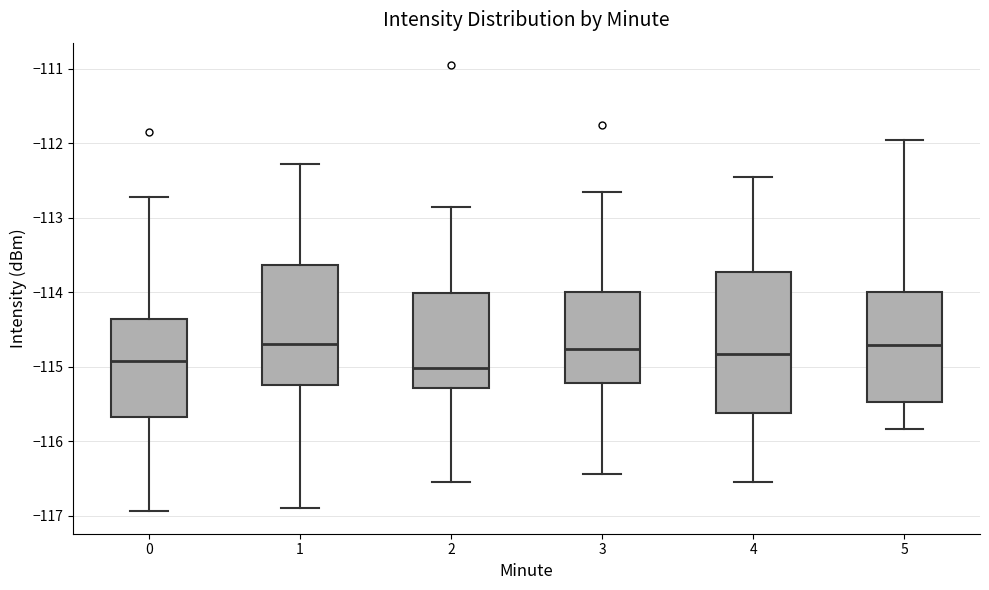

Which box has the lowest median line?

2